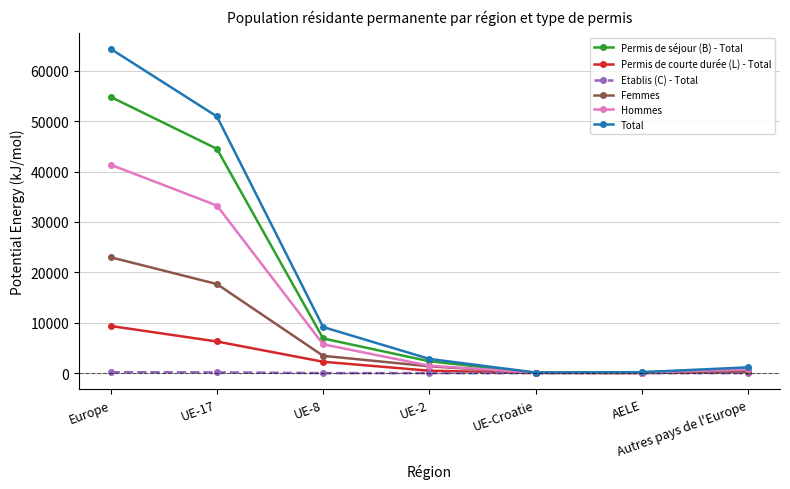

Which series has the widest spread of values?

Total